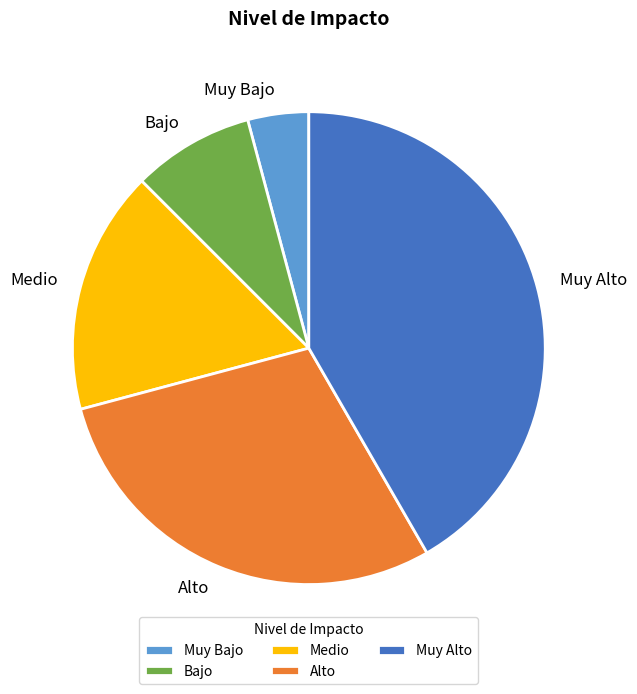

Is the sum of Bajo and Muy Bajo greater than half?

No